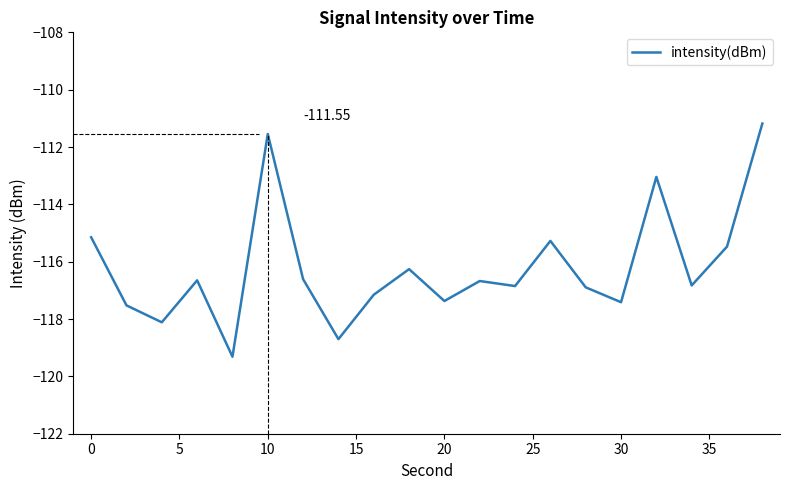

What is the difference between the maximum and minimum values?

8.1